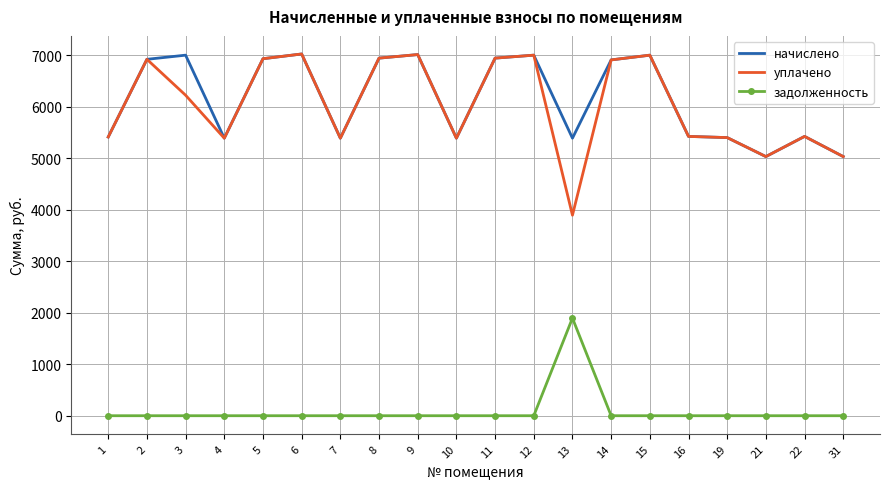

At which label does начислено first exceed 6912?

2